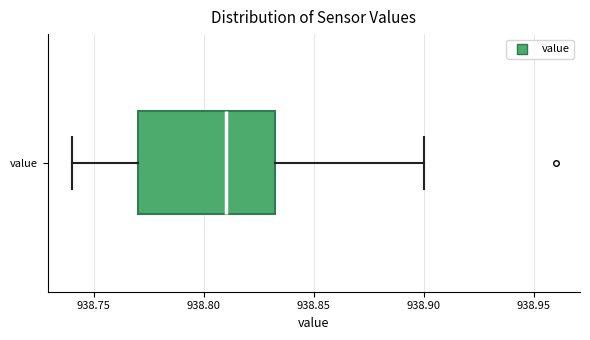

Transcribe this box plot: give where the median line is, the range the box spans, and where the two whiskers end, as read against the x-axis. The values are not printed on the chart, so give them approximately, as read against the axis.

median 938.810, box 938.770 to 938.835, whiskers 938.740 to 938.900